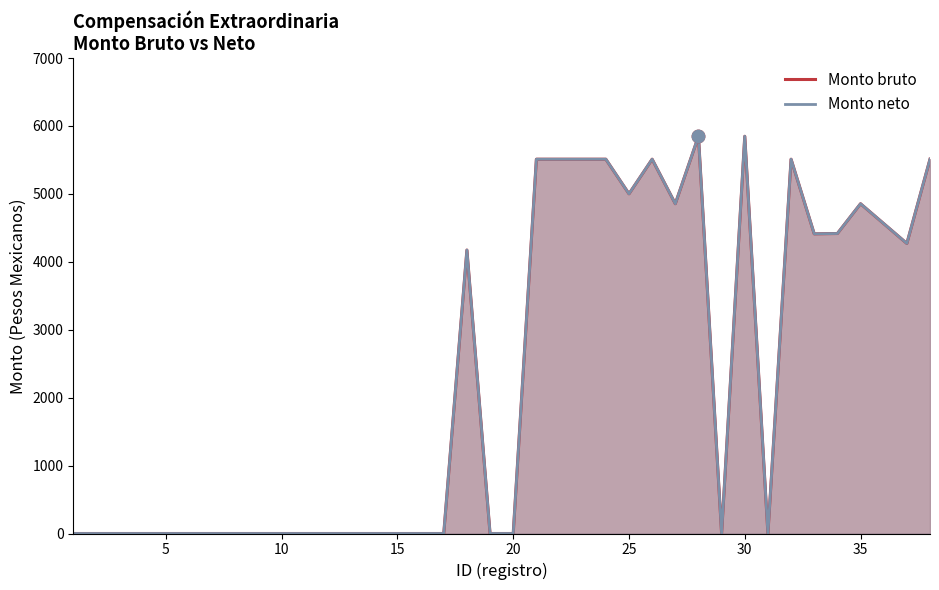

Which series contains the highest Y value?

Monto bruto